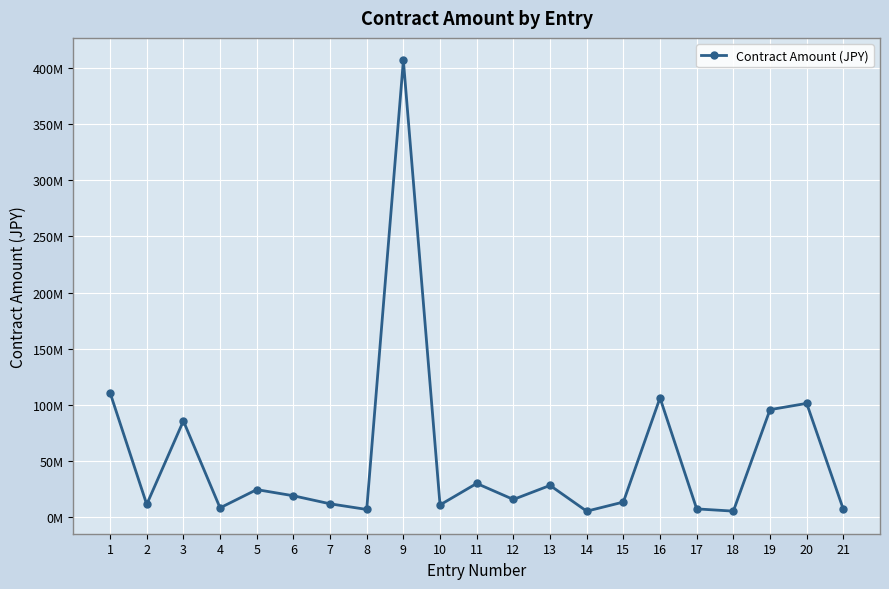

Reading left to right, what are all the values shown in this chart?

110660000	11000000	85470000	7909000	24200000	18700000	11528000	6490000	407000000	10549000	29700000	15400000	27929550	4950000	13090000	106032792	6999960	4994000	95498535	101101000	6600000